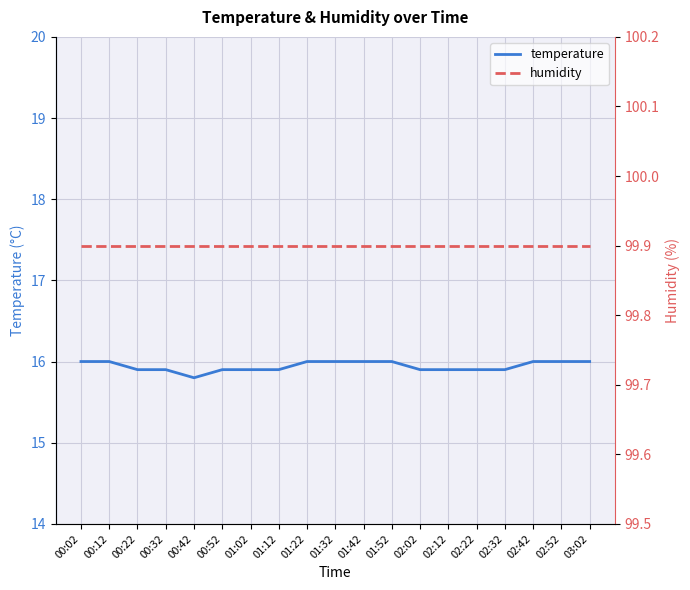

Rank the series by their average value, from lowest to highest.

temperature, humidity